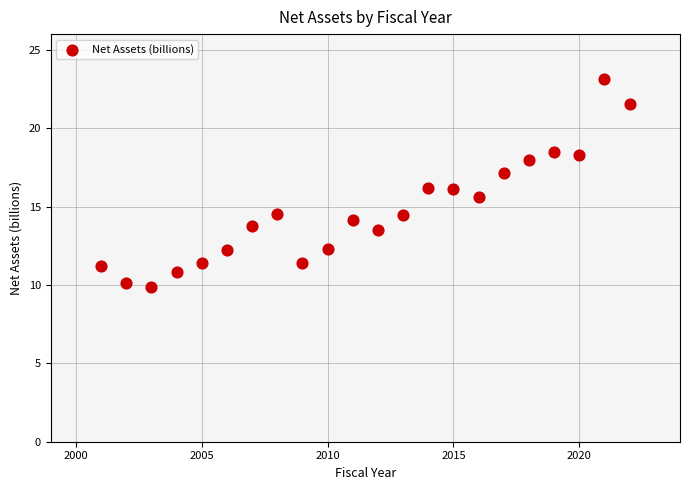

How many data points are displayed?

22